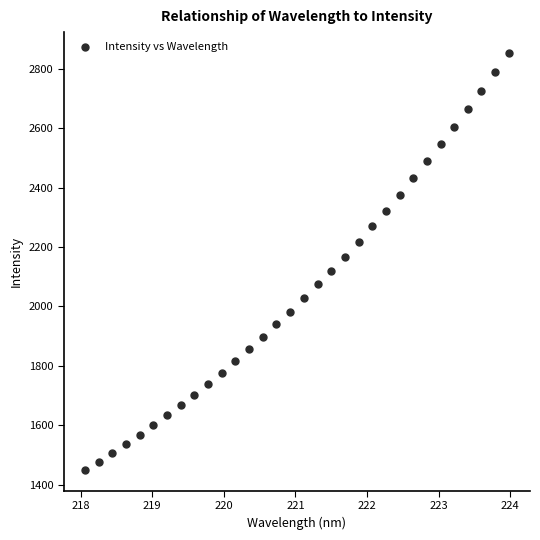

What is the range of X values (max minus min)?

5.9